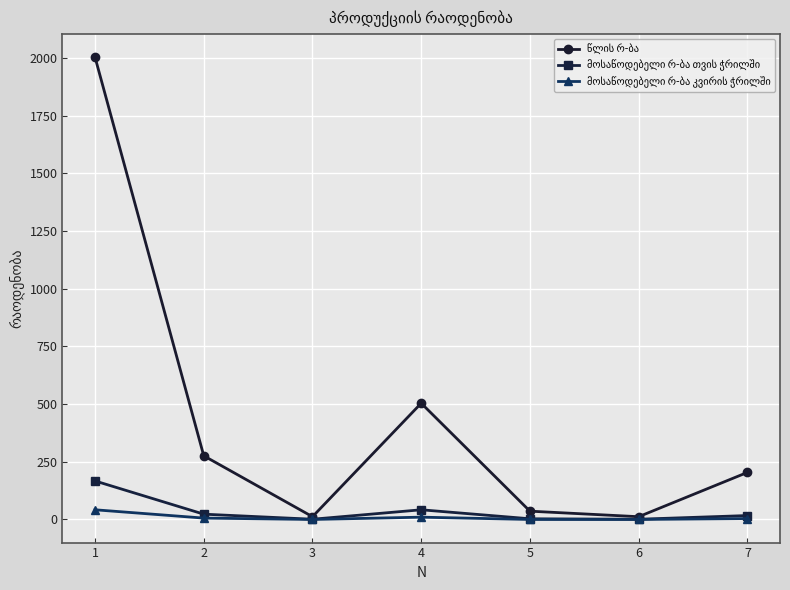

Which series has the largest total across all categories?

წლის რ-ბა